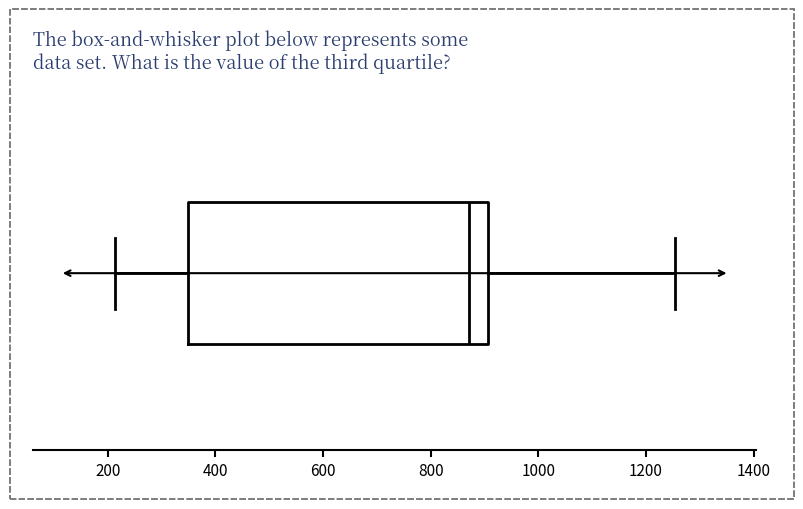

Where is the right edge of the box on the x-axis? The values are not printed on the chart, so give them approximately, as read against the axis.

900